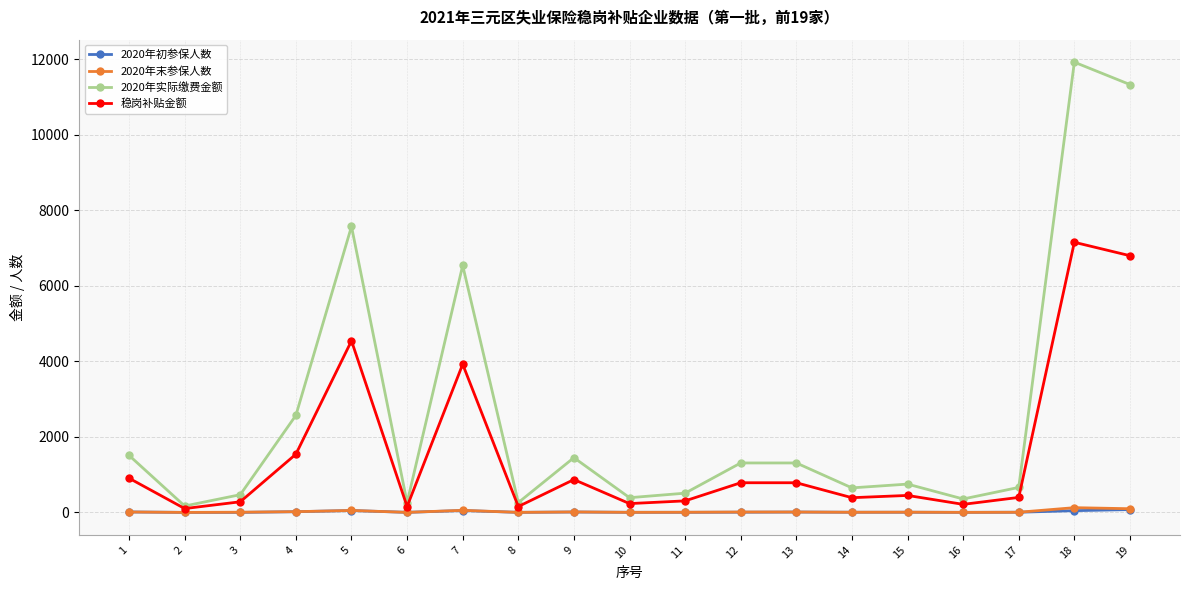

The 2020年末参保人数 series shows 6.0 at 3. True or false?

True